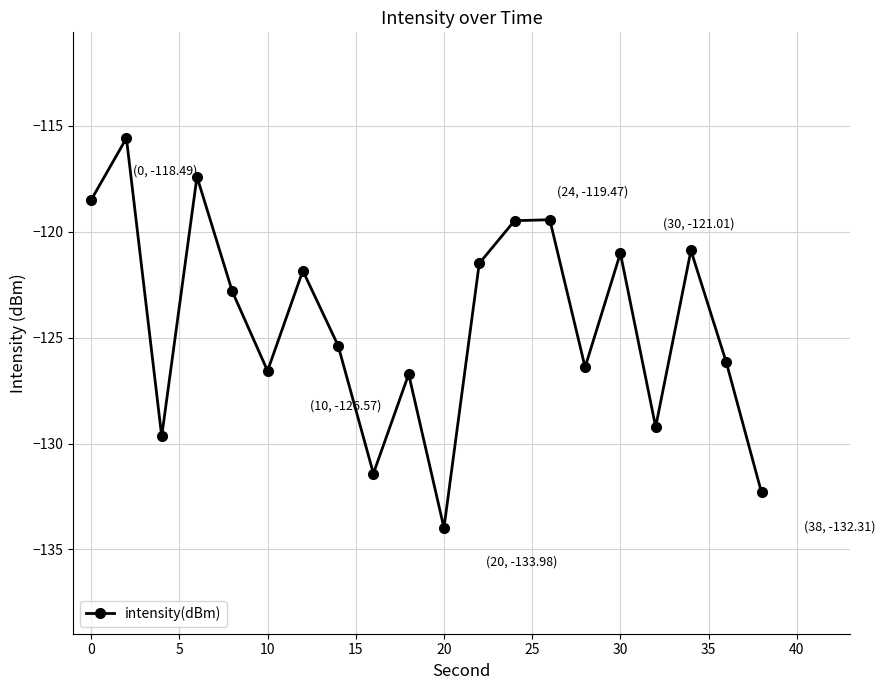

What is the maximum value shown in the chart?

-115.6